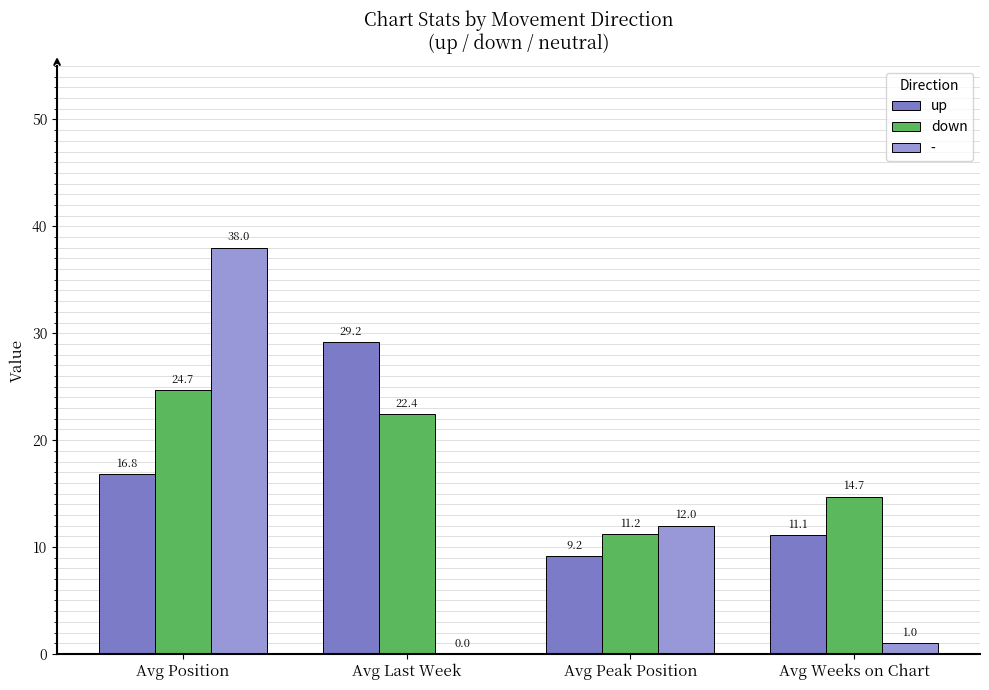

Is the value of up at Avg Position greater than the value of down at Avg Weeks on Chart?

Yes